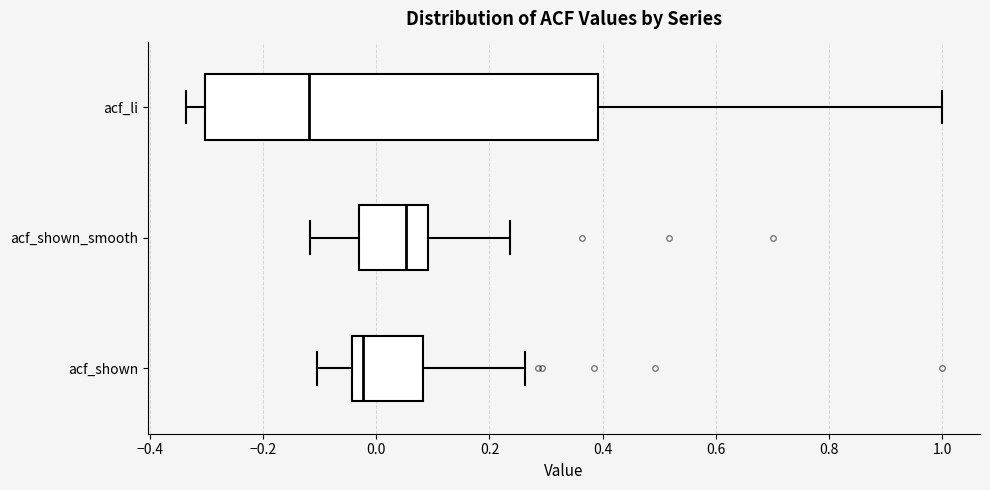

Which box is the widest, from its left edge to its right edge?

acf_li